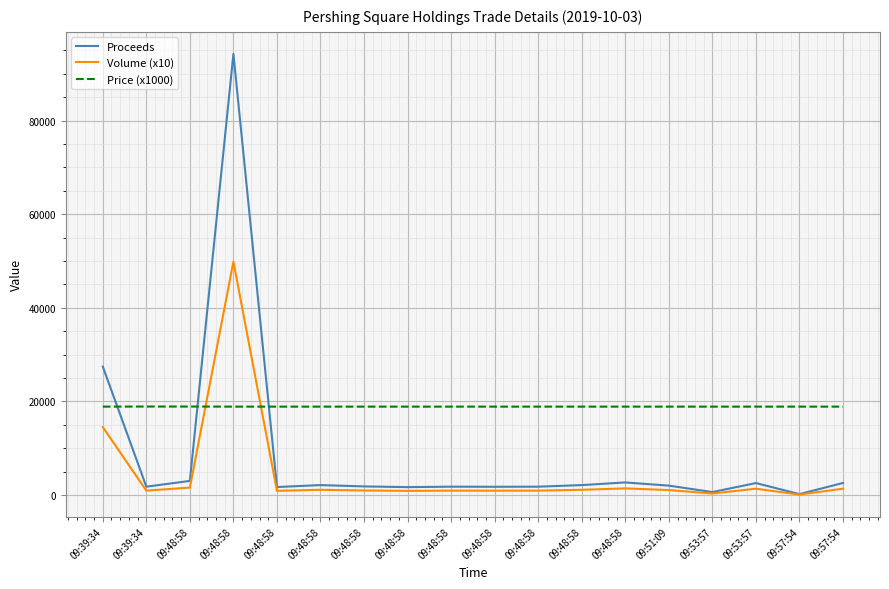

Which series has the widest spread of values?

Proceeds